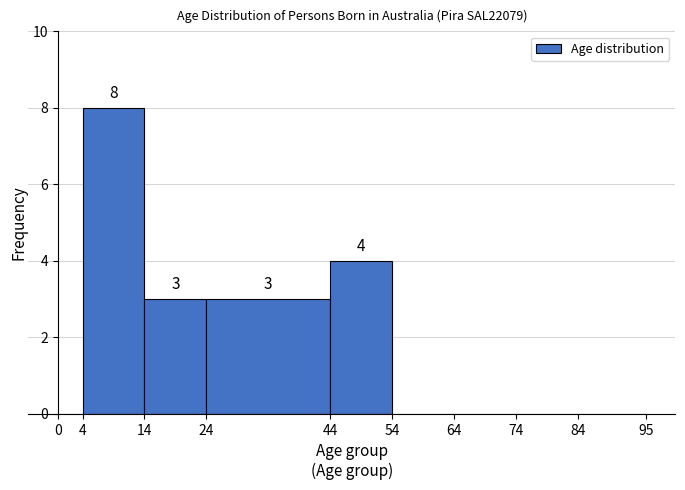

Over which range of the x-axis is the bar tallest?

4 to 14